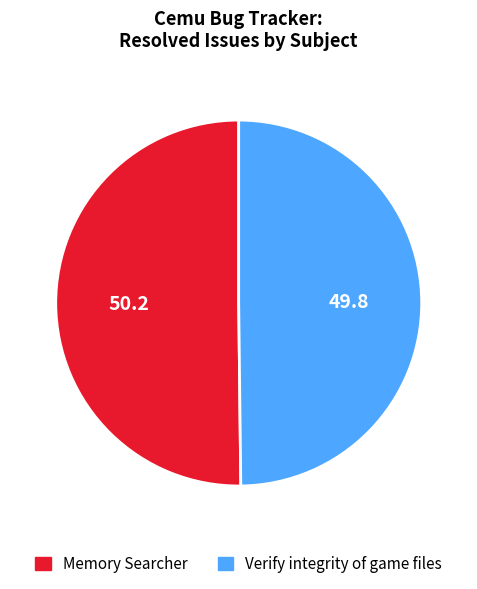

Do Memory Searcher and Verify integrity of game files together represent more than half of the pie?

Yes